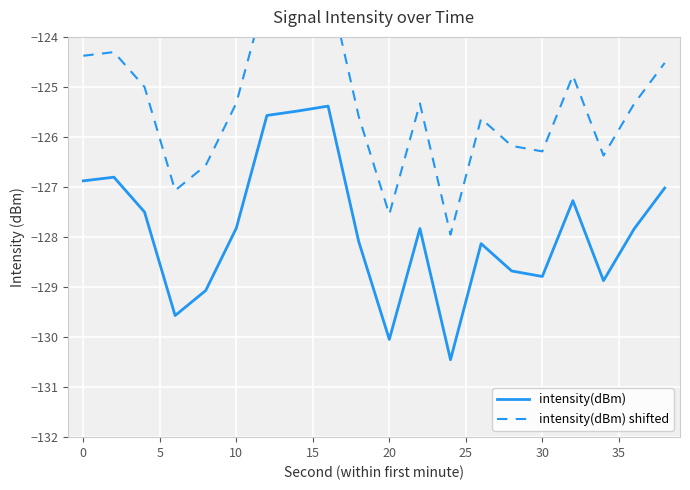

True or false: intensity(dBm) has a value of -217.3 at 30.

False